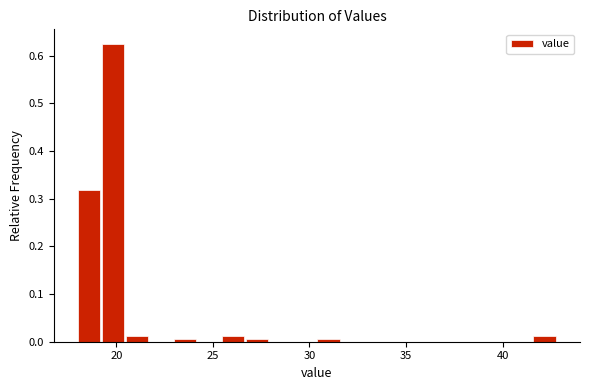

Around what value on the x-axis is the tallest bar? Give the approximate position of its centre, as read against the axis.

20.0